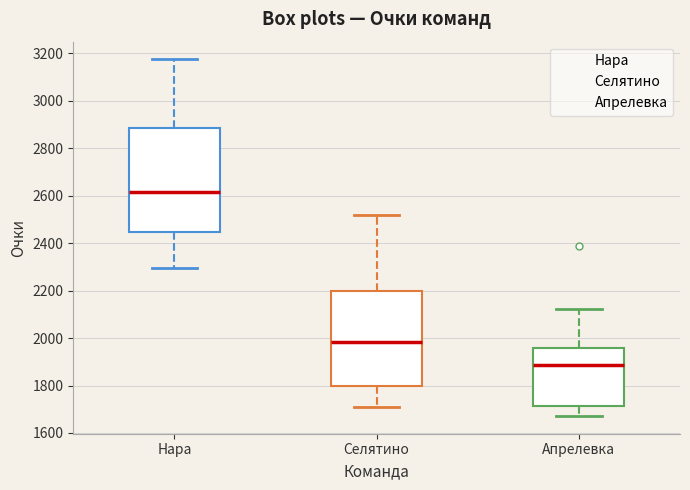

Reading left to right, read every box against the y-axis: the position of its median line, the range the box covers, and the ends of its whiskers. The values are not printed on the chart, so give them approximately, as read against the axis.

Нара: median 2620, box 2440 to 2880, whiskers 2300 to 3180
Селятино: median 1980, box 1800 to 2200, whiskers 1700 to 2520
Апрелевка: median 1880, box 1720 to 1960, whiskers 1680 to 2120